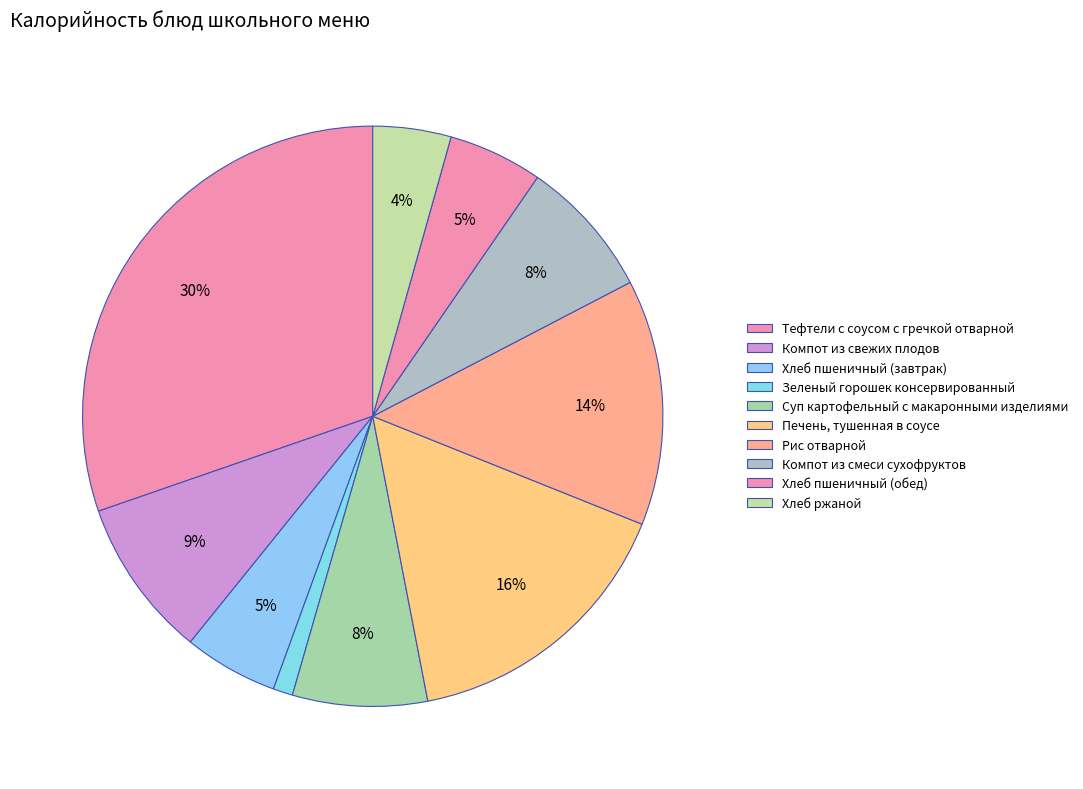

How many segments does this pie chart have?

10